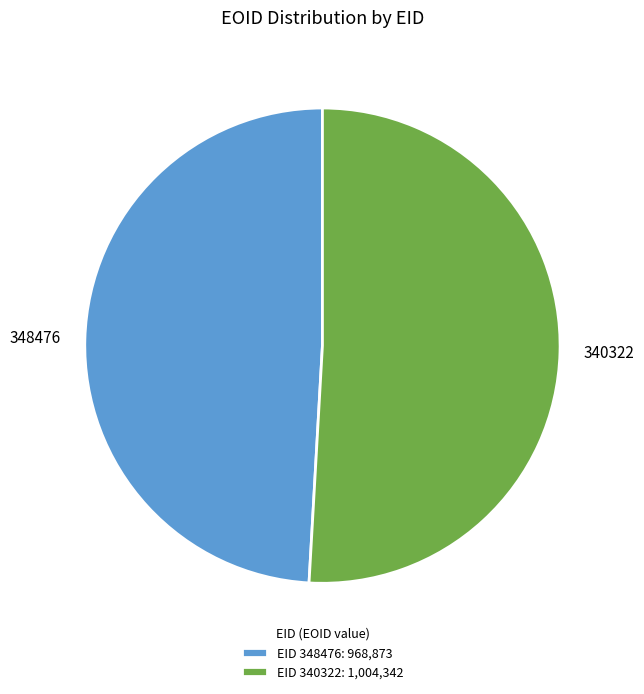

Which category has the biggest portion of the pie?

340322